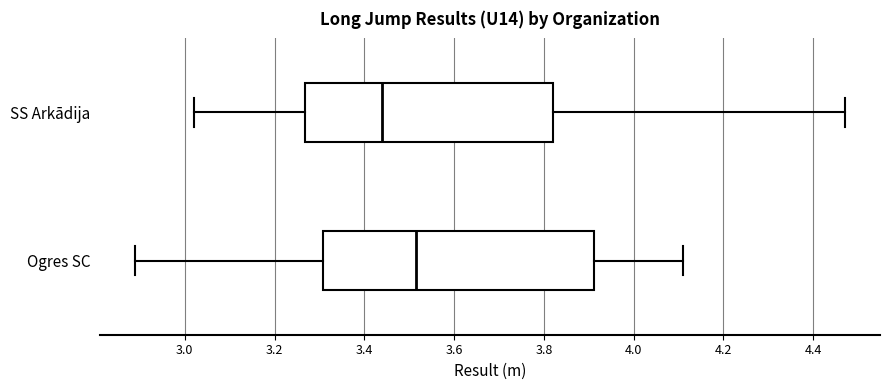

Reading bottom to top, transcribe this box plot: for each box, give where its median line is, the range the box spans, and where its two whiskers end, as read against the x-axis. The values are not printed on the chart, so give them approximately, as read against the axis.

Ogres SC: median 3.52, box 3.30 to 3.92, whiskers 2.90 to 4.12
SS Arkādija: median 3.44, box 3.26 to 3.82, whiskers 3.02 to 4.48